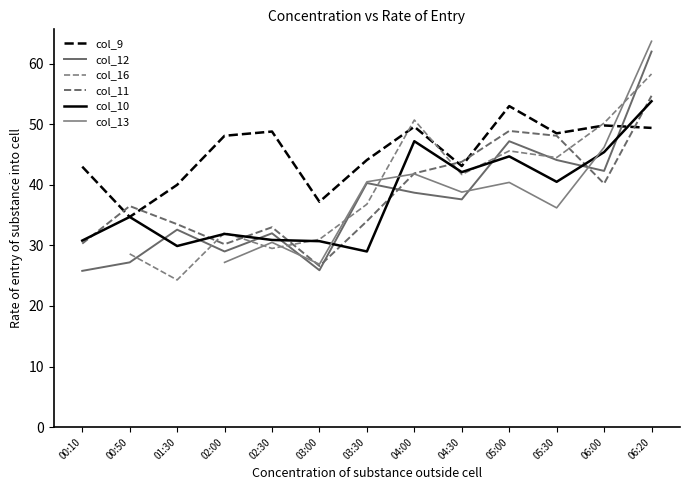

Where is the first local minimum for col_16?

01:30